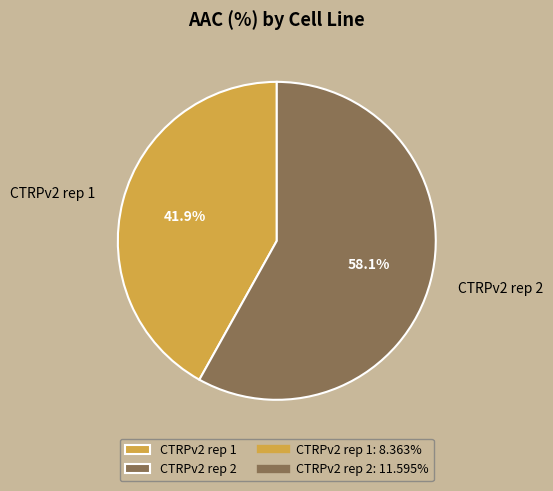

Is CTRPv2 rep 2 the majority of the pie?

Yes